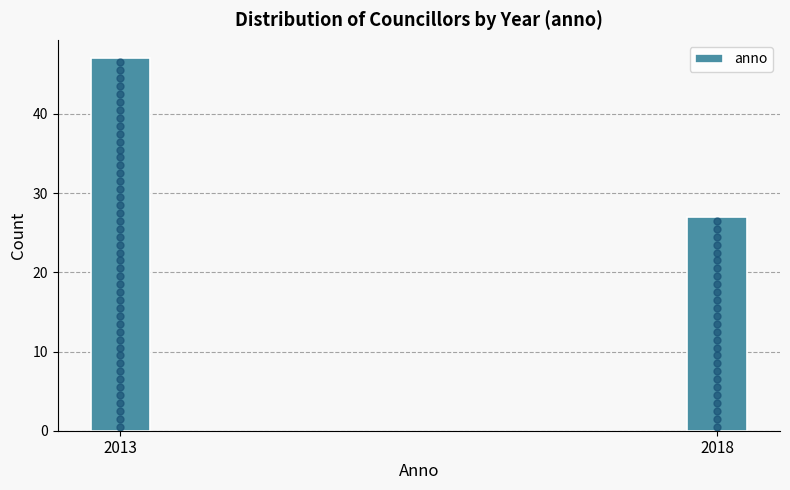

Reading left to right, transcribe all the data shown in this chart.

2013=47	2018=27